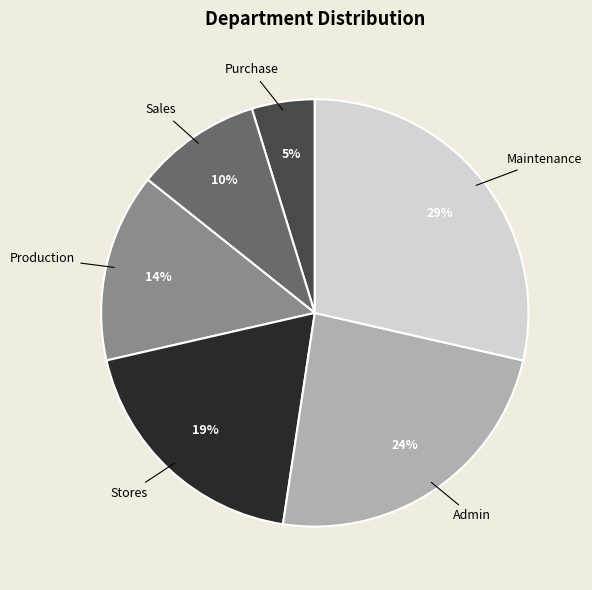

How many slices are in this pie chart?

6